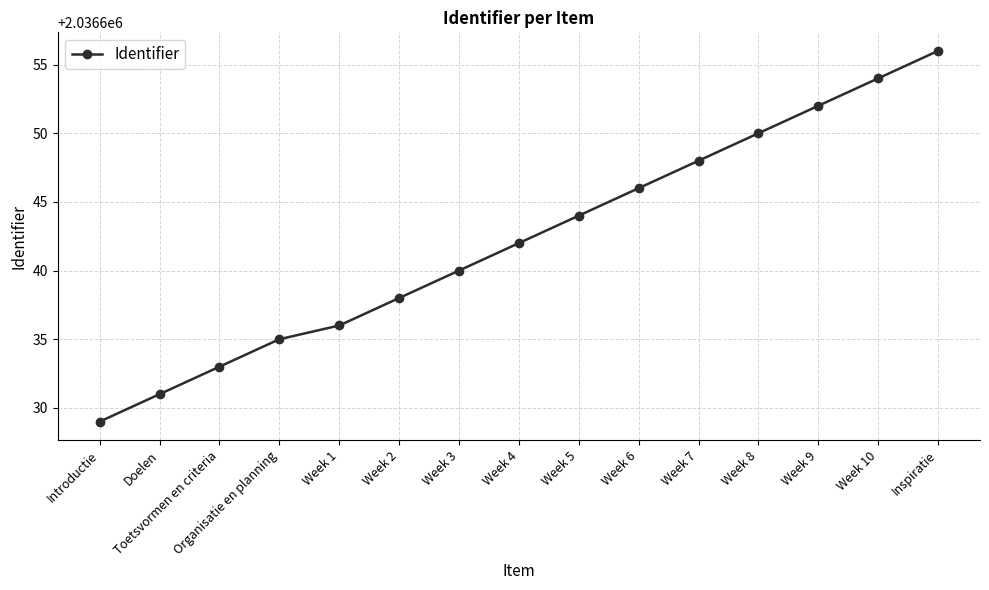

Which label corresponds to the largest value in the chart?

Inspiratie